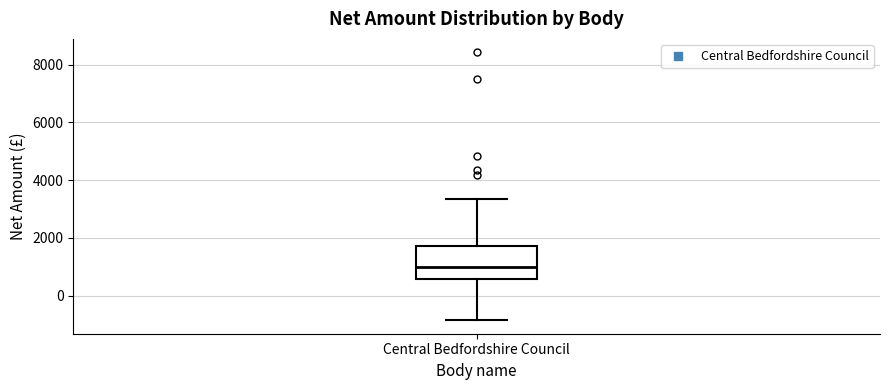

Transcribe this box plot: give where the median line is, the range the box spans, and where the two whiskers end, as read against the y-axis. The values are not printed on the chart, so give them approximately, as read against the axis.

median 1000, box 600 to 1800, whiskers -800 to 3400